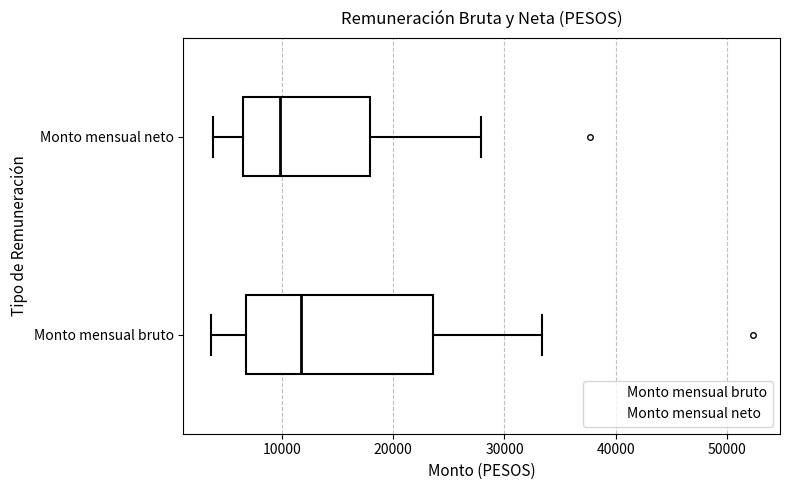

Where is the right edge of the box for Monto mensual bruto on the x-axis? The values are not printed on the chart, so give them approximately, as read against the axis.

24000